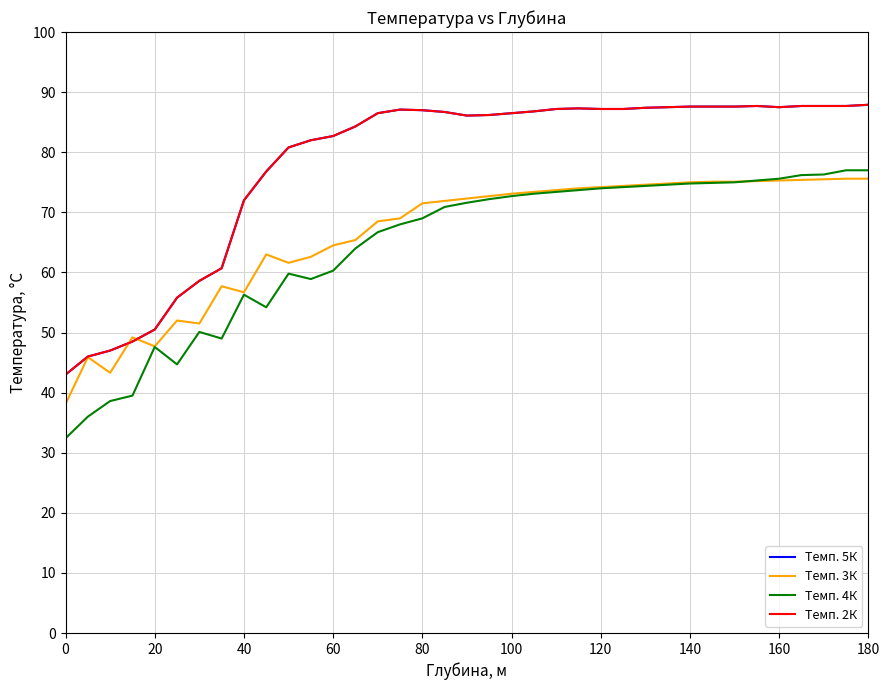

Does the chart display data point markers on the line(s)?

No